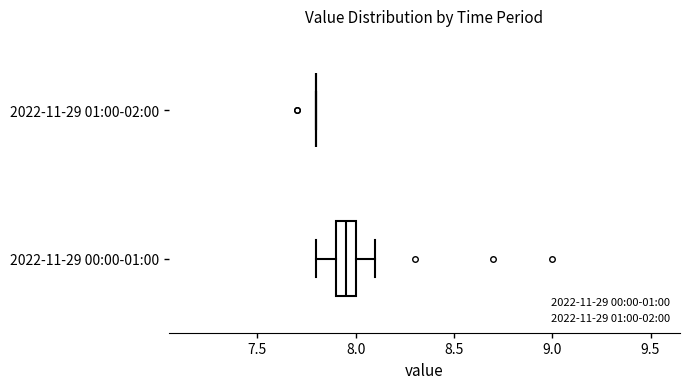

Reading bottom to top, transcribe this box plot: for each box, give where its median line is, the range the box spans, and where its two whiskers end, as read against the x-axis. The values are not printed on the chart, so give them approximately, as read against the axis.

2022-11-29 00:00-01:00: median 7.95, box 7.90 to 8.00, whiskers 7.80 to 8.10
2022-11-29 01:00-02:00: box collapsed to a line at 7.80, whiskers 7.80 to 7.80